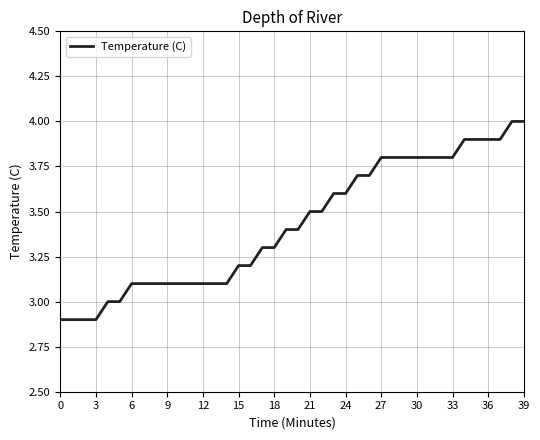

What is the smallest value displayed?

2.9